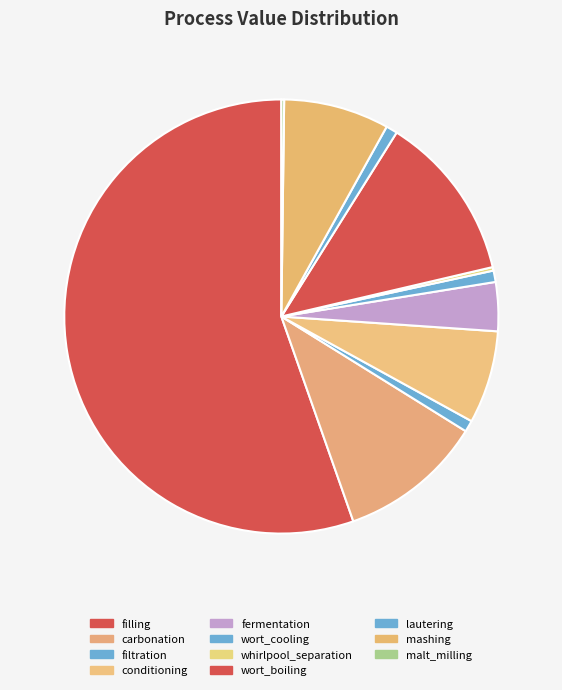

What is the majority slice?

filling